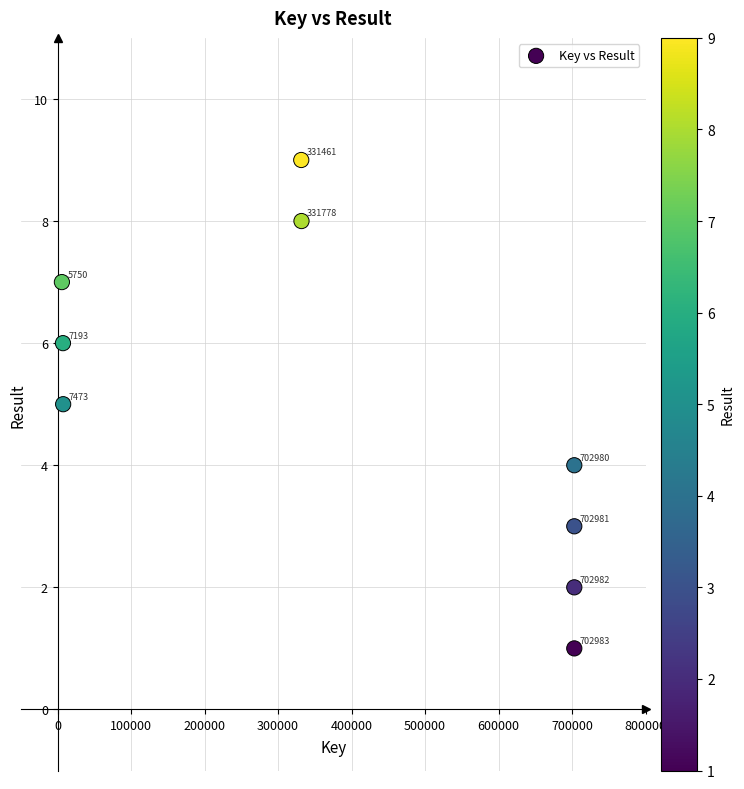

What Y value in the scatter plot is closest to 5?

5